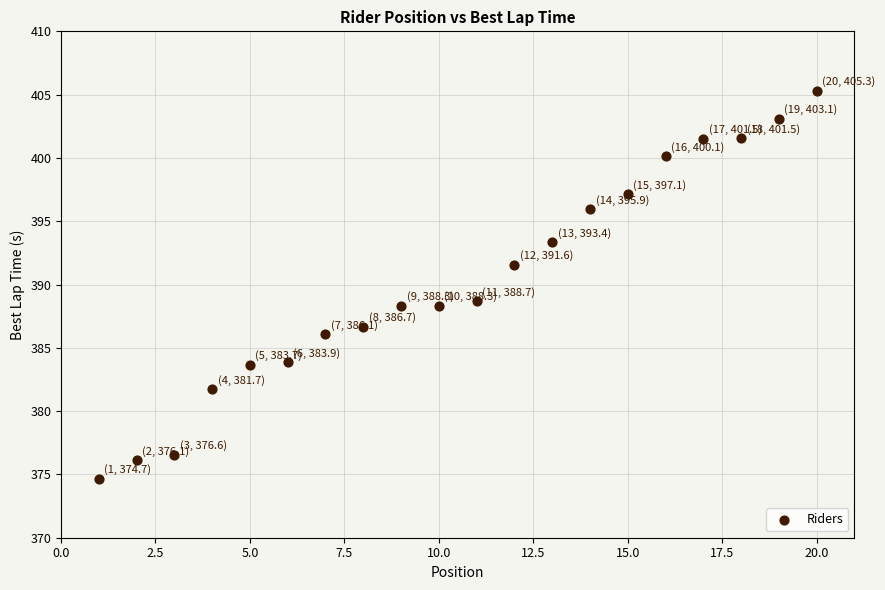

What is the range of Y values (max minus min)?

30.6